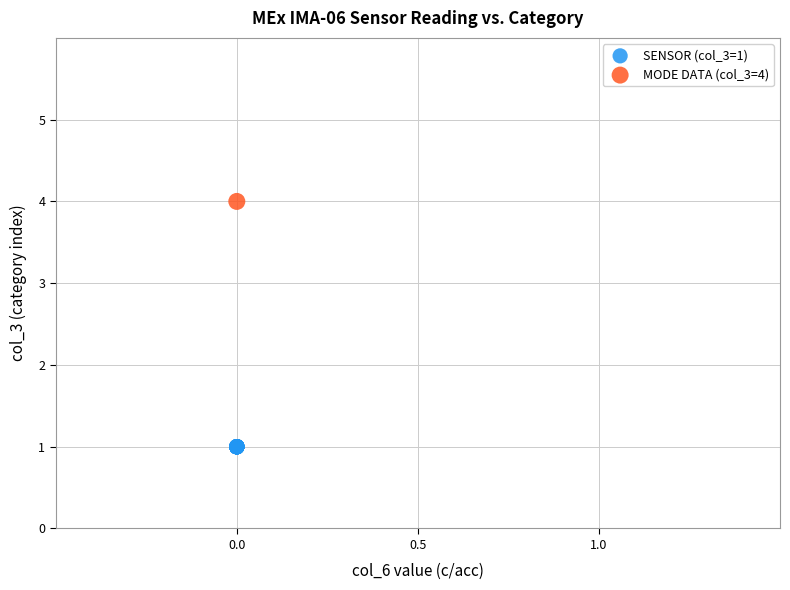

What are all the series names shown in the legend?

SENSOR (col_3=1), MODE DATA (col_3=4)